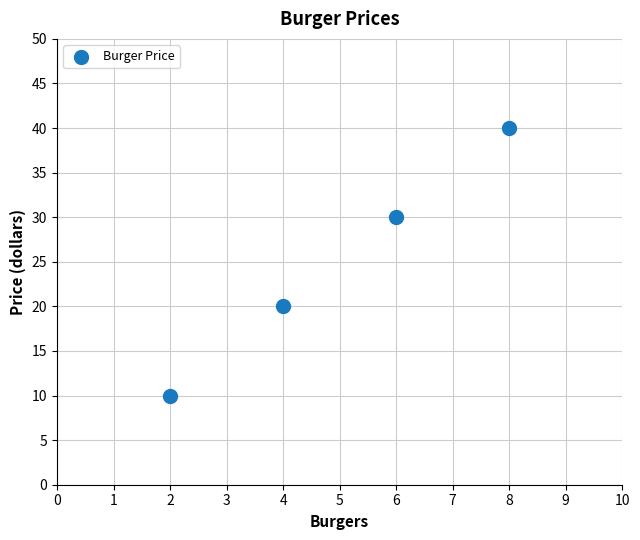

What is the average Y value?

25